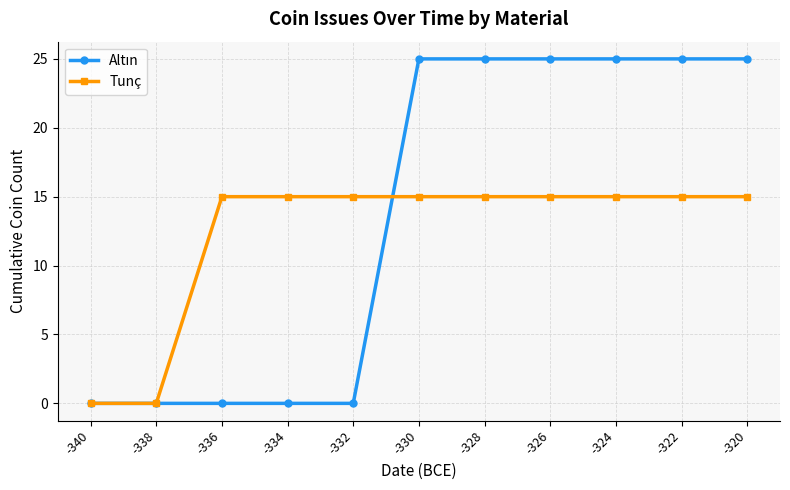

The value of Tunç at -326 is 21. True or false?

False